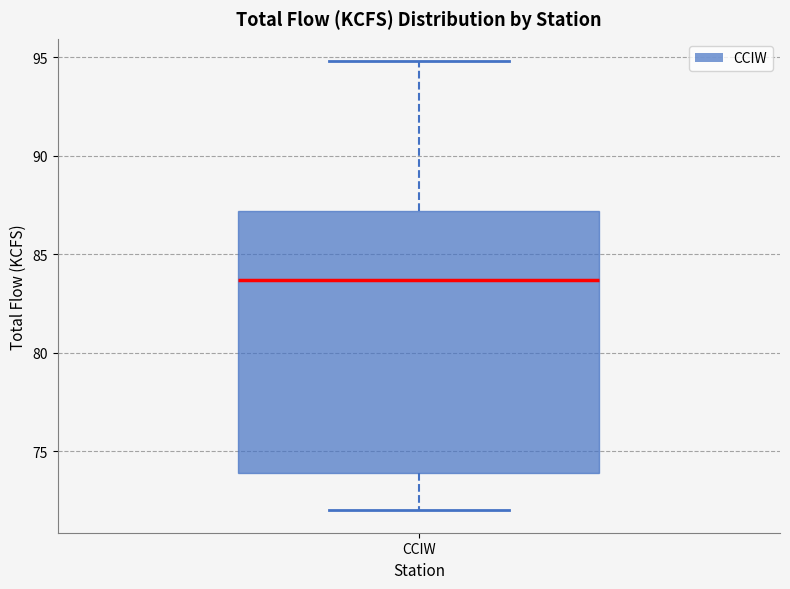

Where does the lower whisker of the box for CCIW end on the y-axis? The values are not printed on the chart, so give them approximately, as read against the axis.

72.0